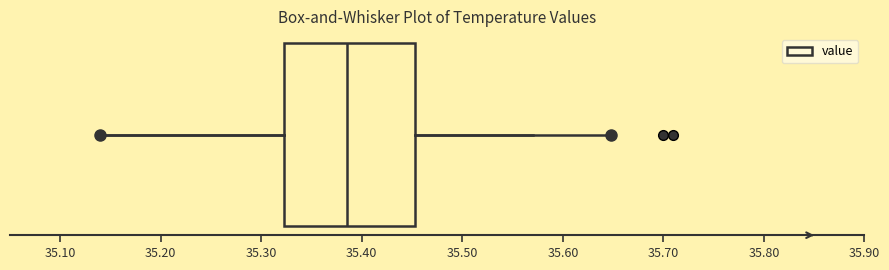

Where does the right whisker of the box end on the x-axis? The values are not printed on the chart, so give them approximately, as read against the axis.

35.57